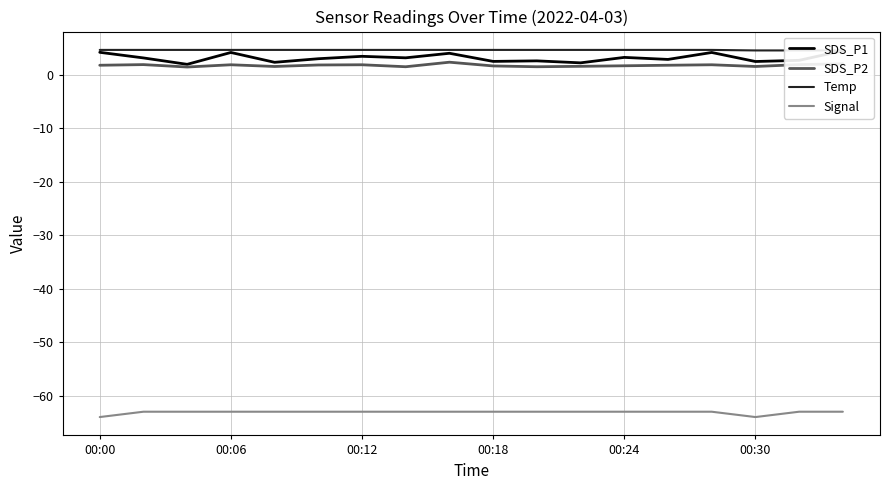

True or false: Signal has a value of -63.0 at 13.

True